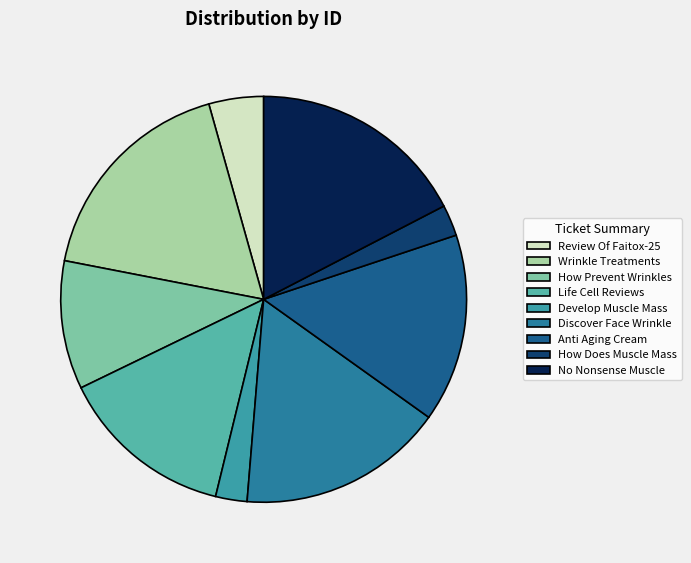

What portion of the pie excludes Anti Aging Cream?

85.0%